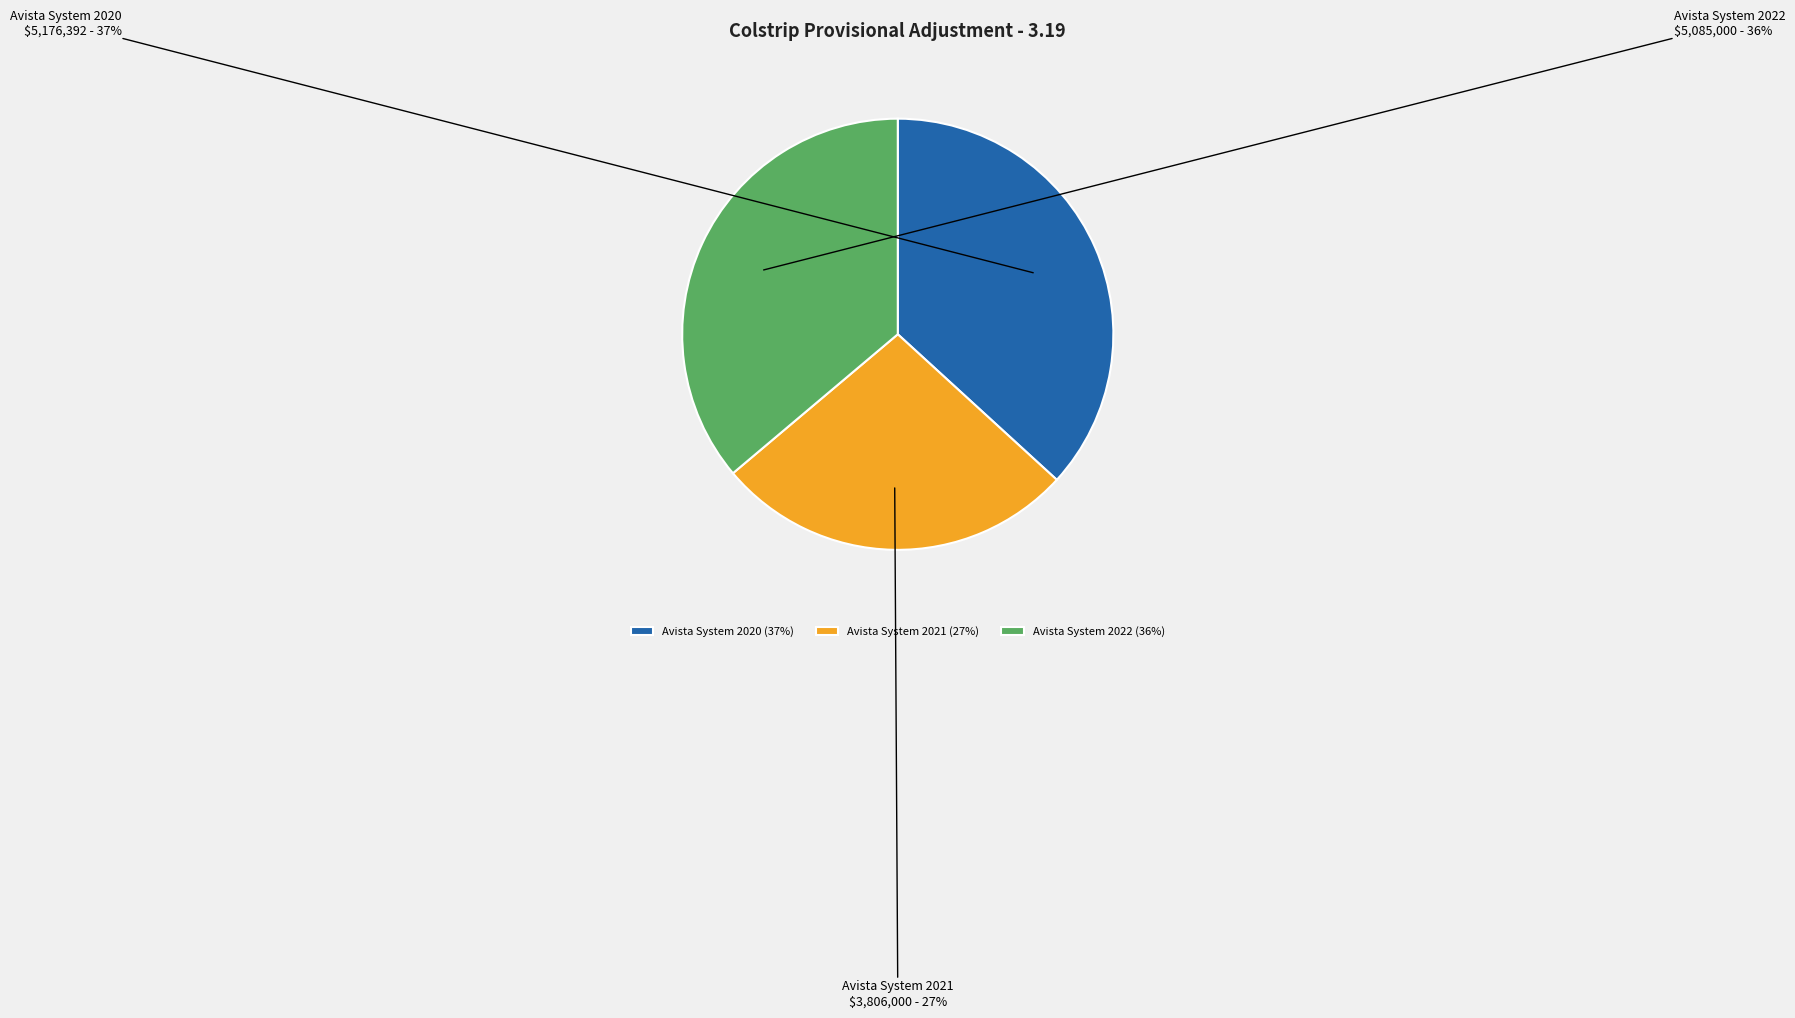

Is it true that Avista System 2020 is 37% of the pie?

True